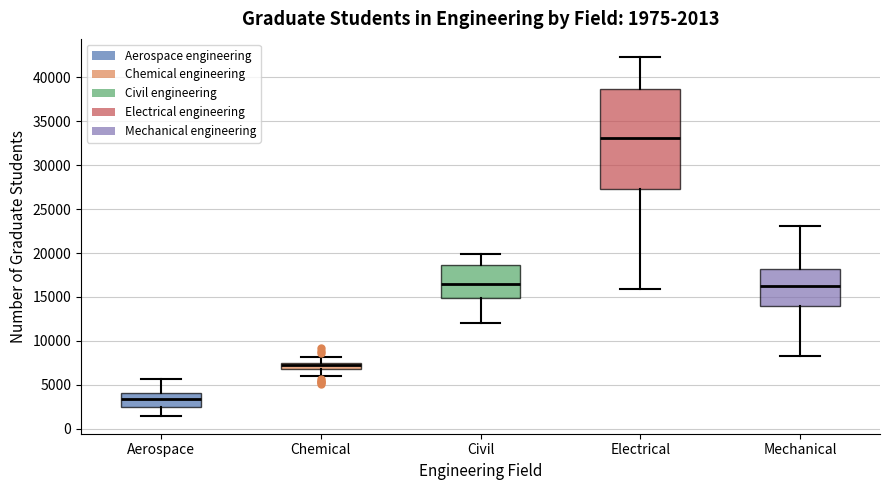

Which box has the lowest median line?

Aerospace